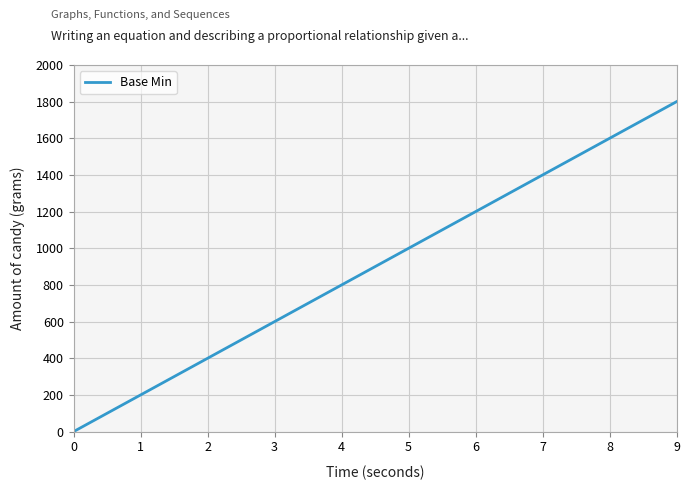

What is the sum of the values at 4 and 8?

2400